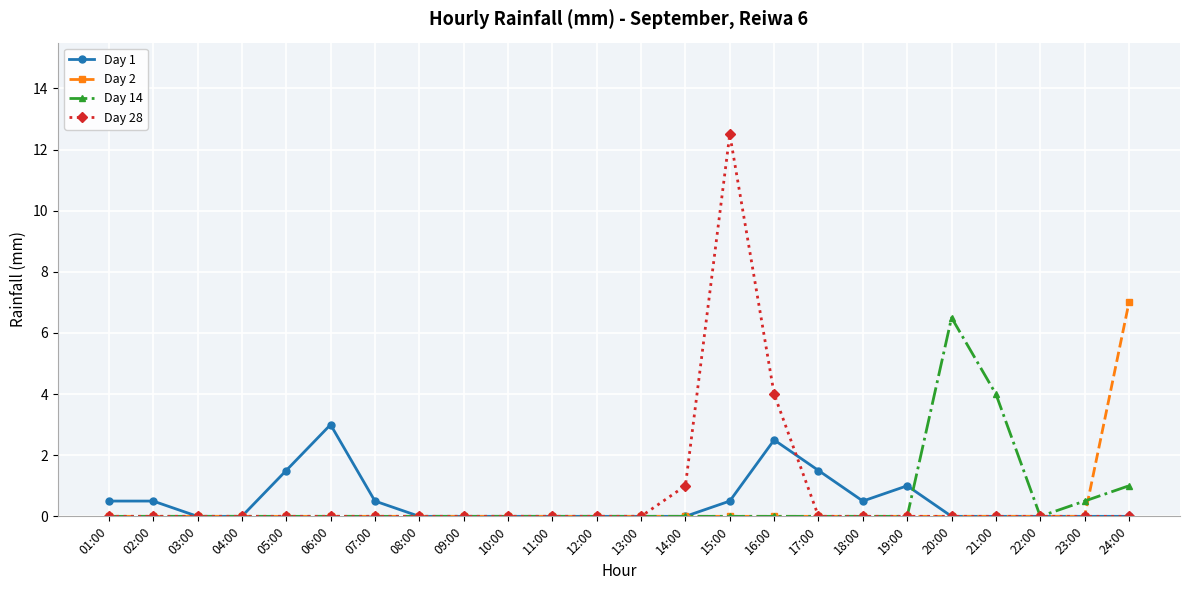

What are all the series names shown in the legend?

Day 1, Day 2, Day 14, Day 28